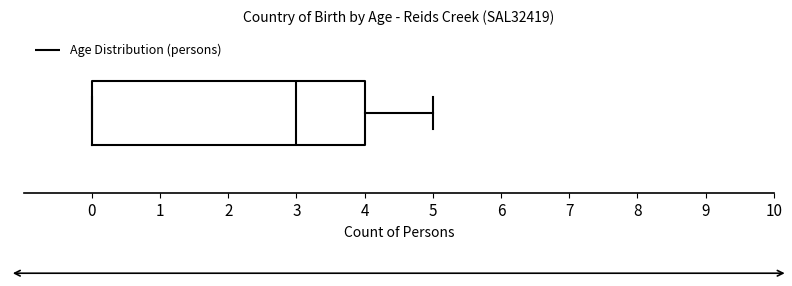

Transcribe this box plot: give where the median line is, the range the box spans, and where the two whiskers end, as read against the x-axis. The values are not printed on the chart, so give them approximately, as read against the axis.

median 3, box 0 to 4, whiskers 0 to 5